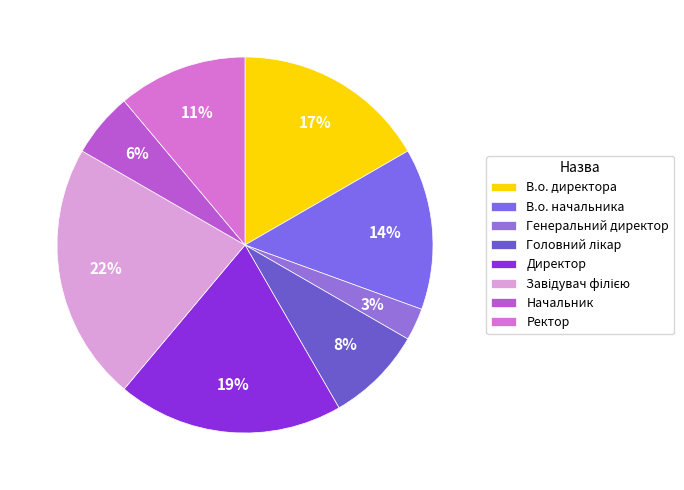

How many segments does this pie chart have?

8